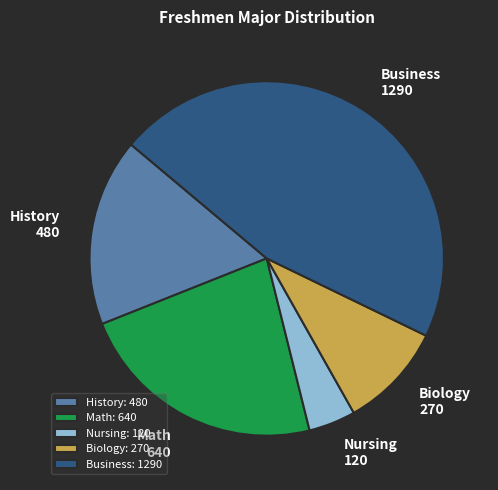

Is the sum of Biology: 270 and Math: 640 greater than half?

No